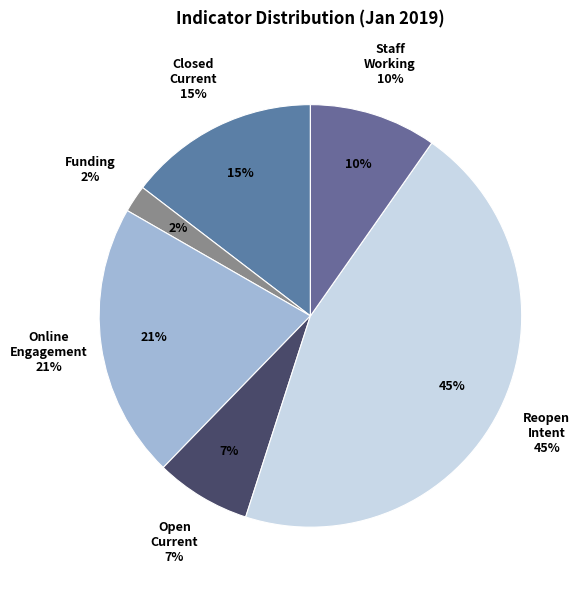

Does online_engag account for over 50% of the chart?

No